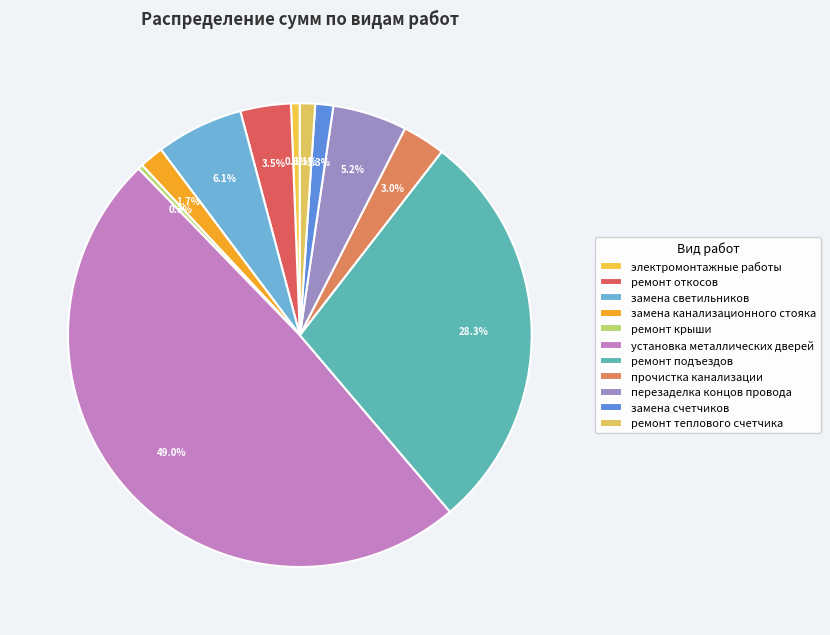

What portion of the pie excludes ремонт теплового счетчика?

98.9%